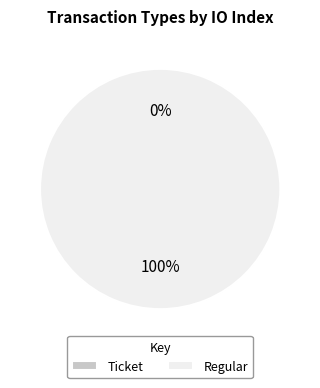

To the nearest percent, what is the average slice percentage?

50%